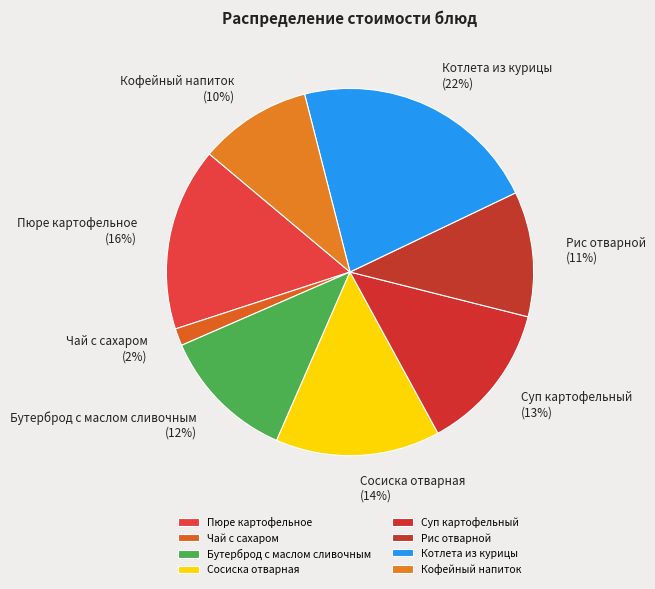

Does Рис отварной account for over 50% of the chart?

No